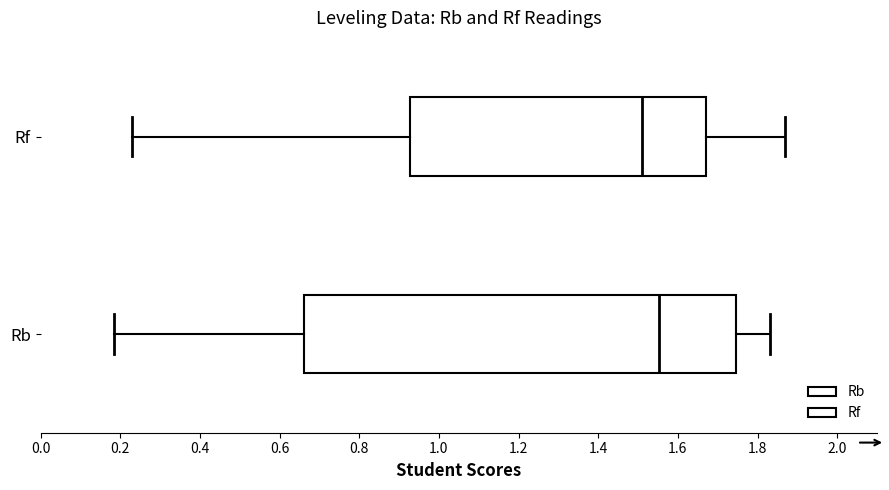

Reading bottom to top, transcribe this box plot: for each box, give where its median line is, the range the box spans, and where its two whiskers end, as read against the x-axis. The values are not printed on the chart, so give them approximately, as read against the axis.

Rb: median 1.56, box 0.66 to 1.74, whiskers 0.18 to 1.84
Rf: median 1.52, box 0.92 to 1.68, whiskers 0.24 to 1.86